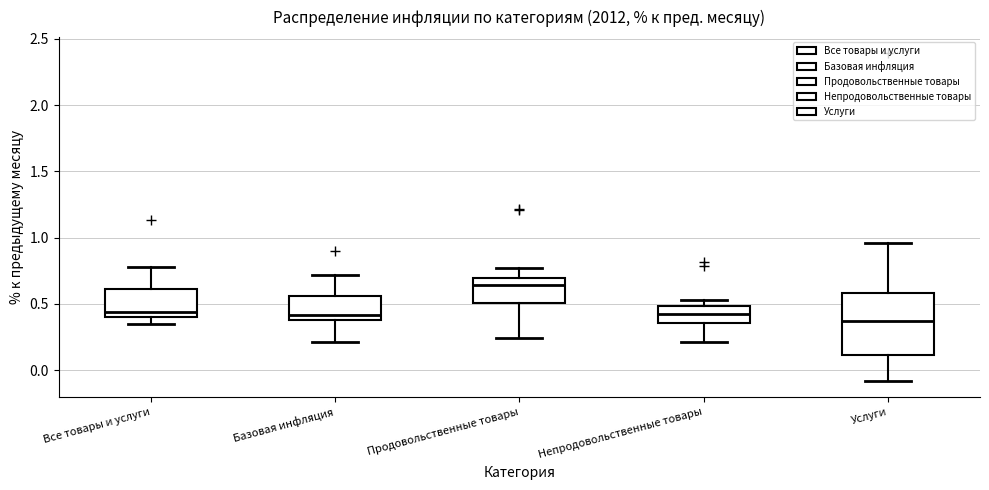

Reading left to right, transcribe this box plot: for each box, give where its median line is, the range the box spans, and where its two whiskers end, as read against the y-axis. The values are not printed on the chart, so give them approximately, as read against the axis.

Все товары и услуги: median 0.45, box 0.40 to 0.60, whiskers 0.35 to 0.80
Базовая инфляция: median 0.40 (just above the box's lower edge), box 0.40 to 0.55, whiskers 0.20 to 0.70
Продовольственные товары: median 0.65, box 0.50 to 0.70, whiskers 0.25 to 0.75
Непродовольственные товары: median 0.45, box 0.35 to 0.50, whiskers 0.20 to 0.55
Услуги: median 0.35, box 0.10 to 0.60, whiskers -0.10 to 0.95